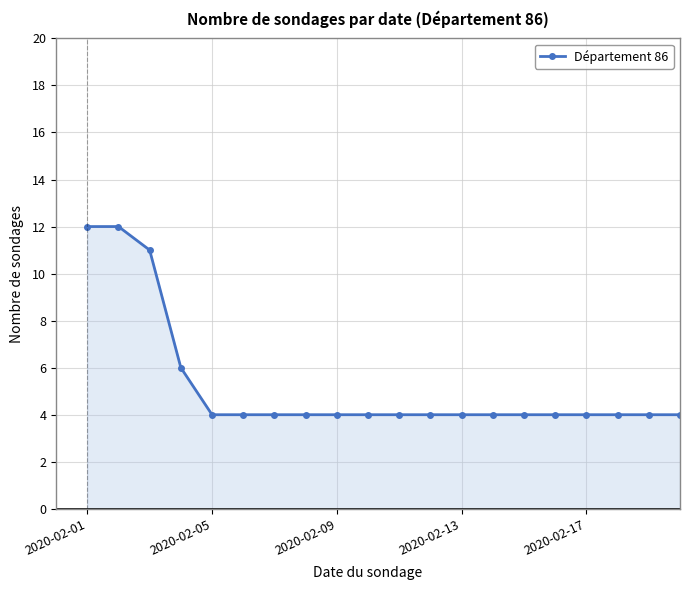

What is the greatest value displayed?

12